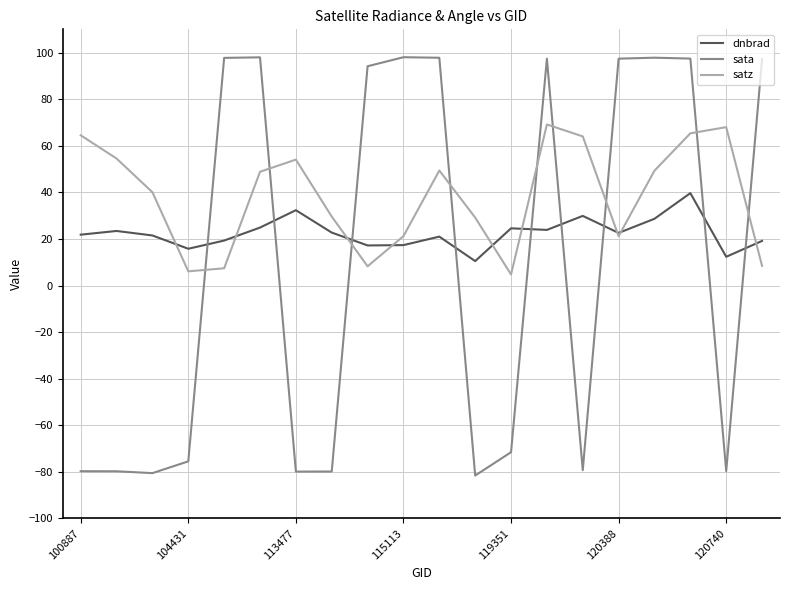

What are all the series names shown in the legend?

dnbrad, sata, satz